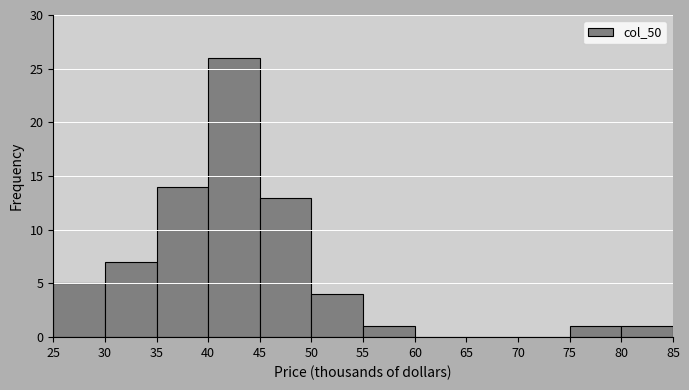

Which range on the x-axis has the tallest bar?

40 to 45